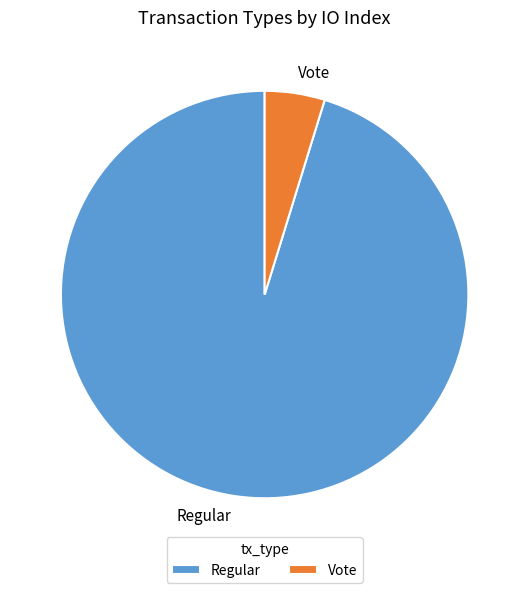

Which has a higher value, Vote or Regular?

Regular